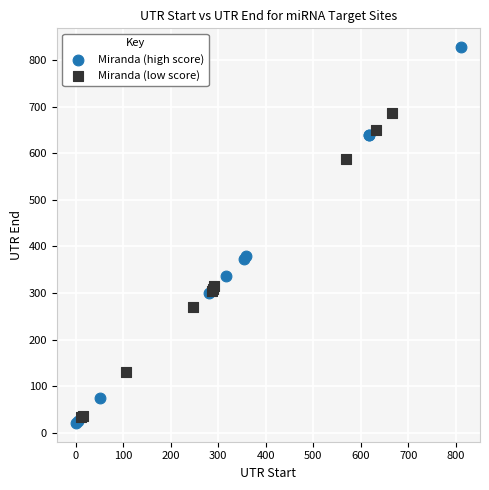

Which series has the largest Y range (max minus min)?

Miranda (high score)